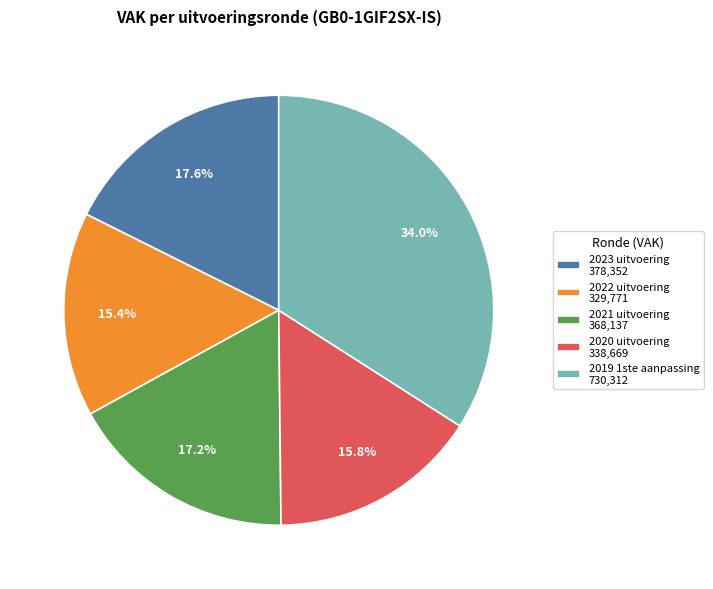

Combined, do 2019 1ste aanpassing and 2023 uitvoering account for over 50%?

Yes